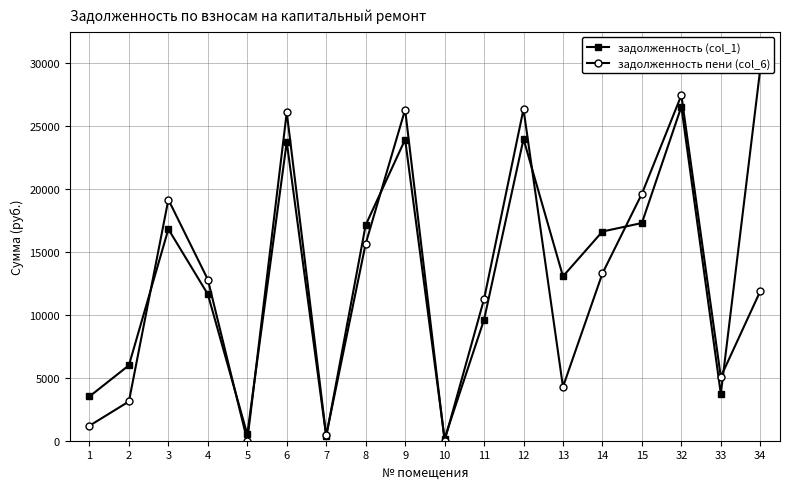

Which series has the largest total across all categories?

задолженность (col_1)